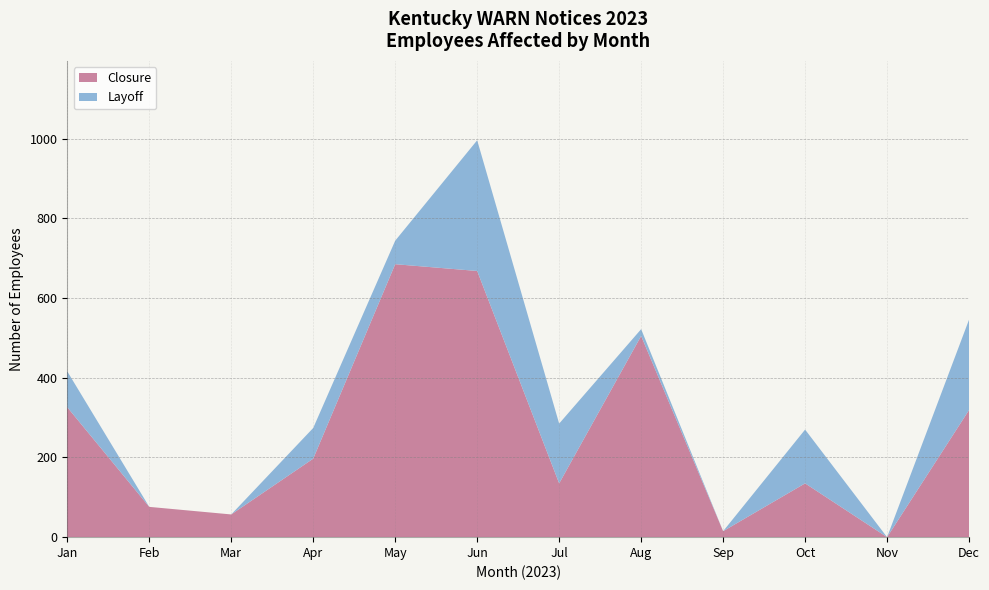

Reading left to right, list the values for the Closure series.

326	76	57	197	685	668	135	505	15	135	0	319